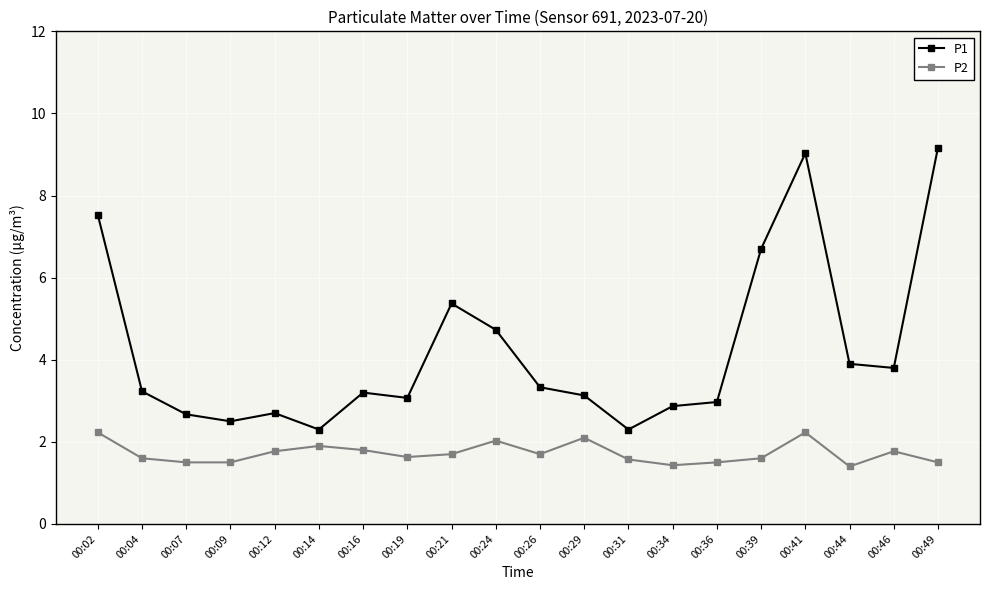

Reading right to left, transcribe all the data shown in this chart.

P1: 9.2	3.8	3.9	9.0	6.7	3.0	2.9	2.3	3.1	3.3	4.7	5.4	3.1	3.2	2.3	2.7	2.5	2.7	3.2	7.5
P2: 1.5	1.8	1.4	2.2	1.6	1.5	1.4	1.6	2.1	1.7	2.0	1.7	1.6	1.8	1.9	1.8	1.5	1.5	1.6	2.2